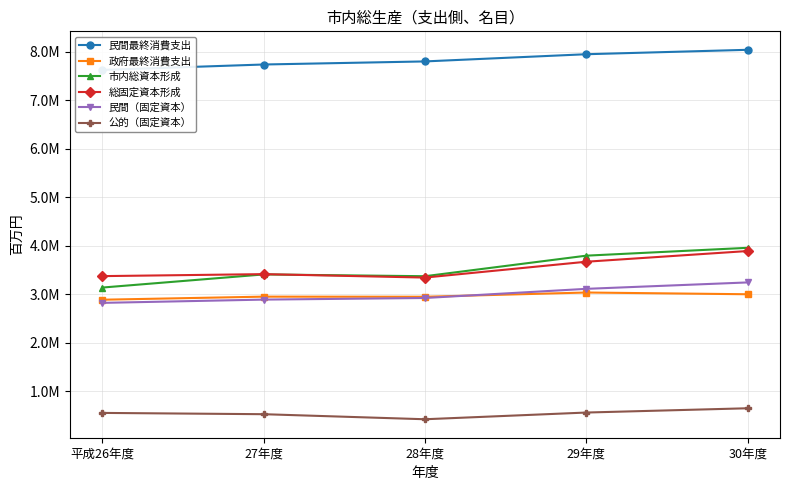

At how many categories does at least one series exceed 5469654?

5